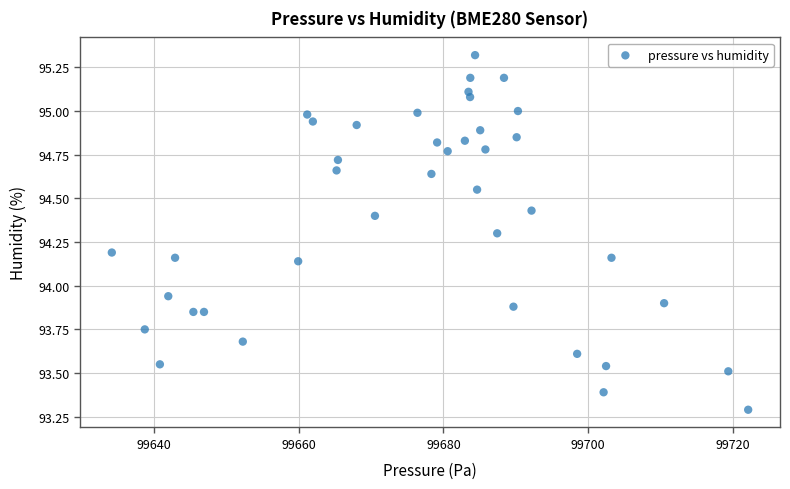

What is the range of X values (max minus min)?

88.0